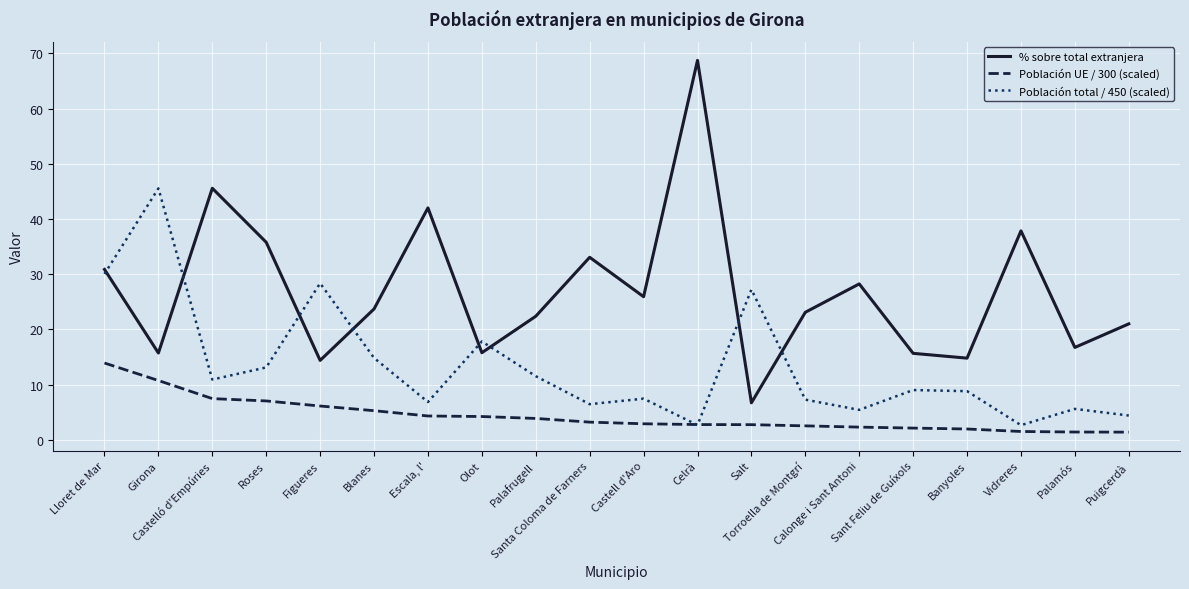

Which series has the largest total across all categories?

% sobre total extranjera